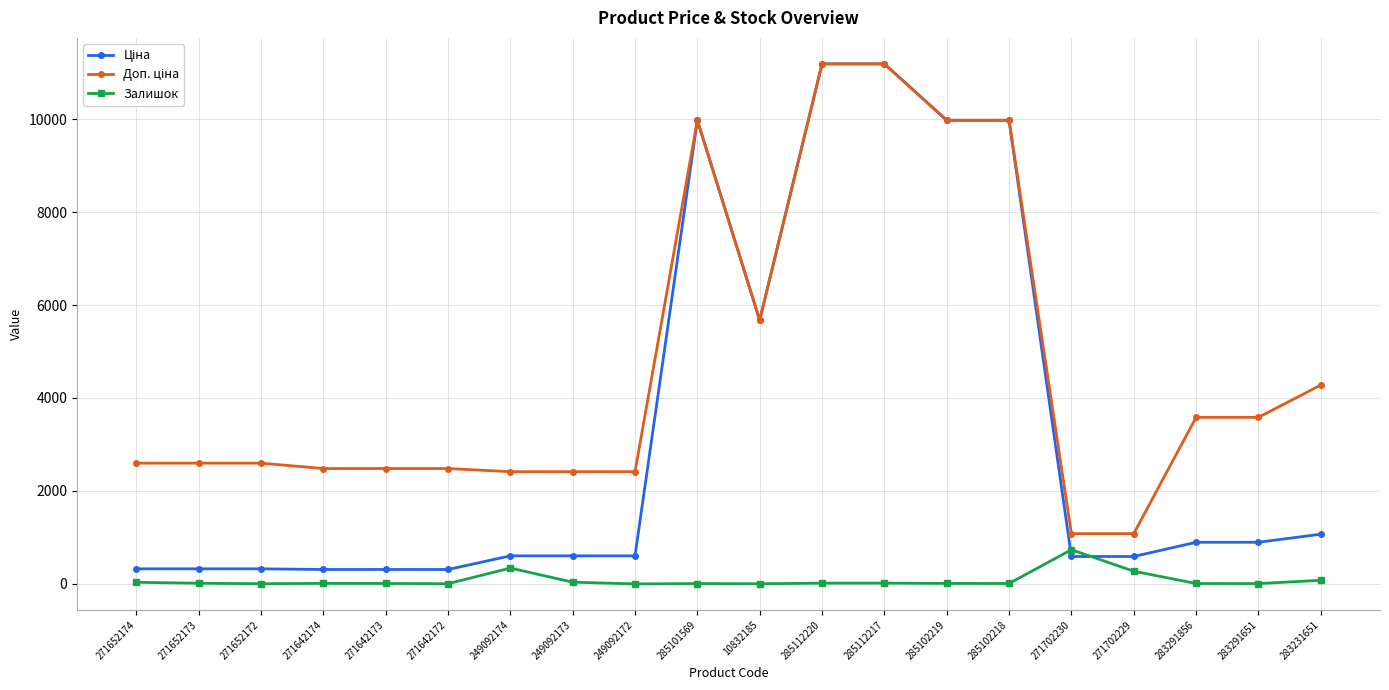

True or false: Залишок has more than 0 interior local peaks.

True